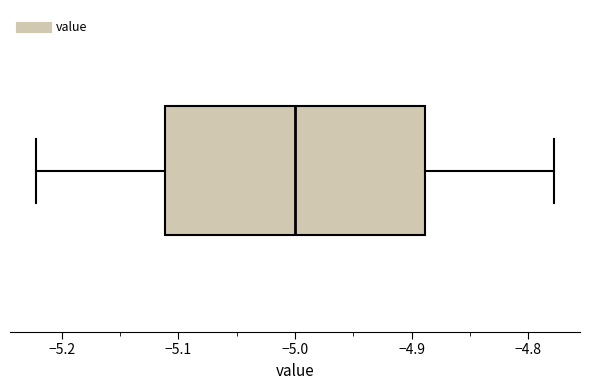

Transcribe this box plot: give where the median line is, the range the box spans, and where the two whiskers end, as read against the x-axis. The values are not printed on the chart, so give them approximately, as read against the axis.

median -5.00, box -5.11 to -4.89, whiskers -5.22 to -4.78